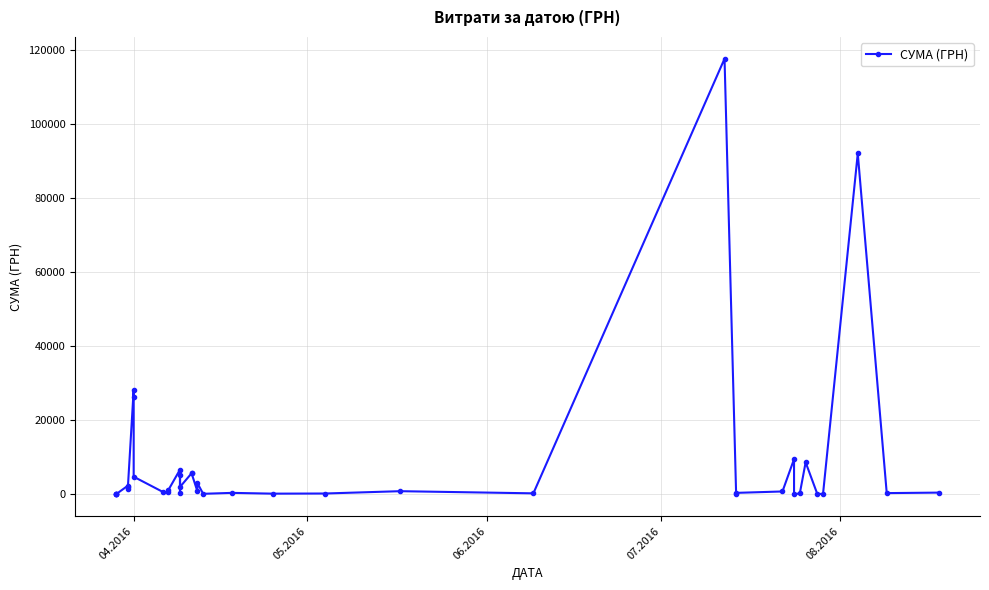

How many values exceed 805?

20